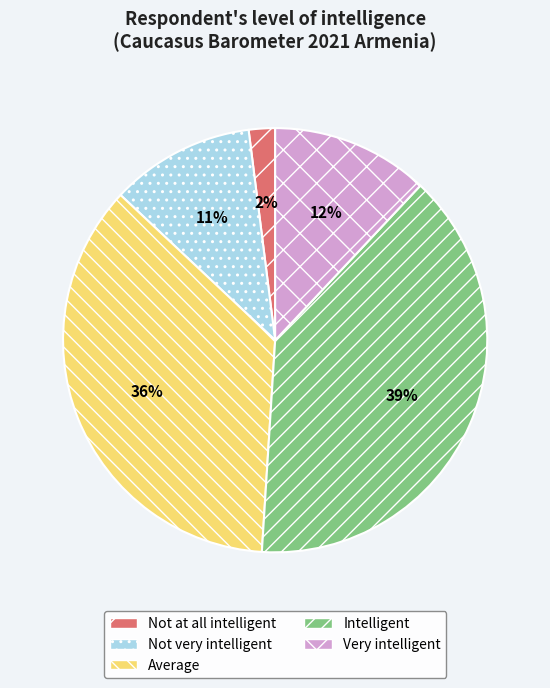

Approximately how many times larger is the value at Not very intelligent compared to Very intelligent?

0.9